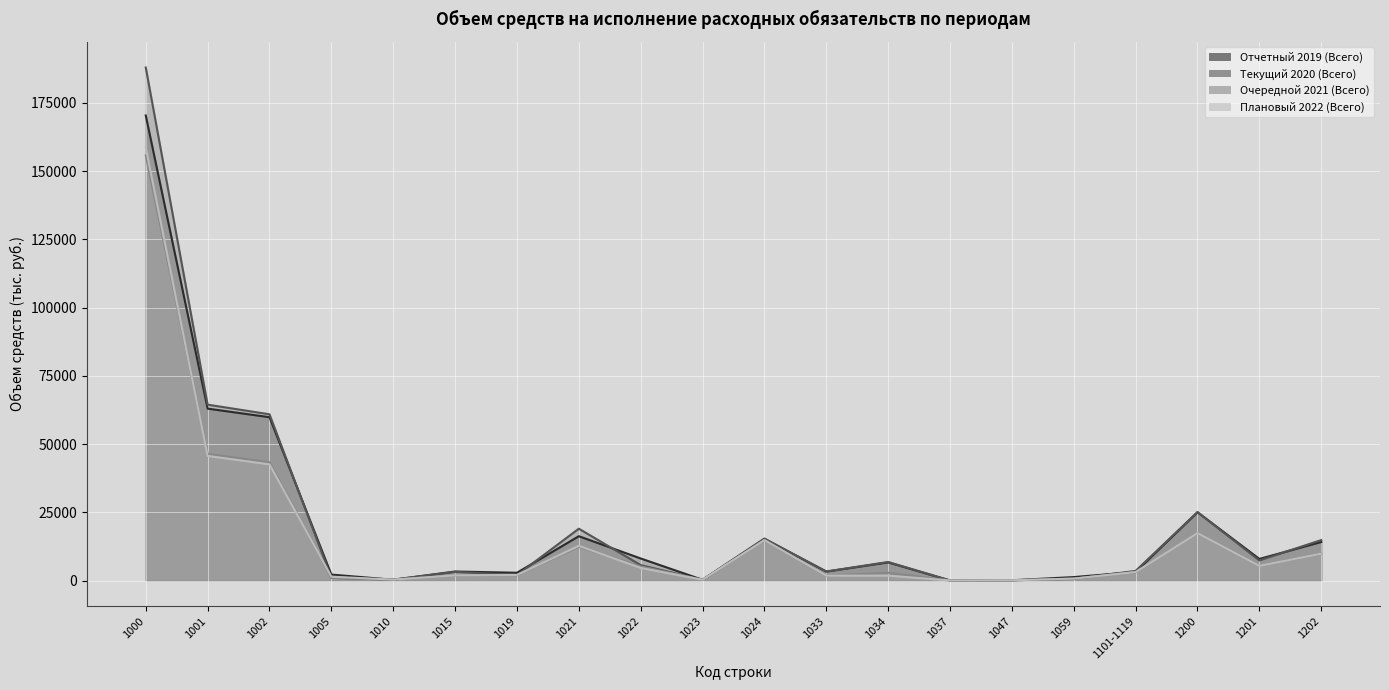

Rank the series by their maximum value, from lowest to highest.

Очередной 2021 (Всего), Плановый 2022 (Всего), Отчетный 2019 (Всего), Текущий 2020 (Всего)